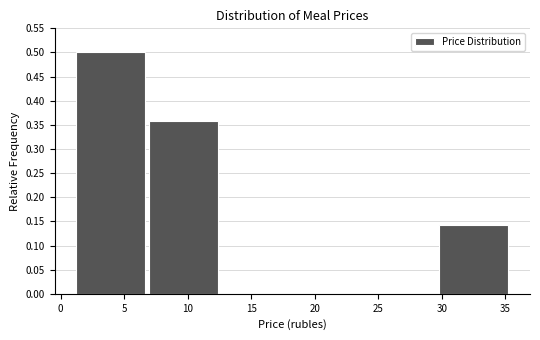

What is the height of the bar covering 1.0 to 7.0 on the x-axis? Neither the bar edges nor the heights are printed on the chart, so give them approximately, as read against the axes.

0.500